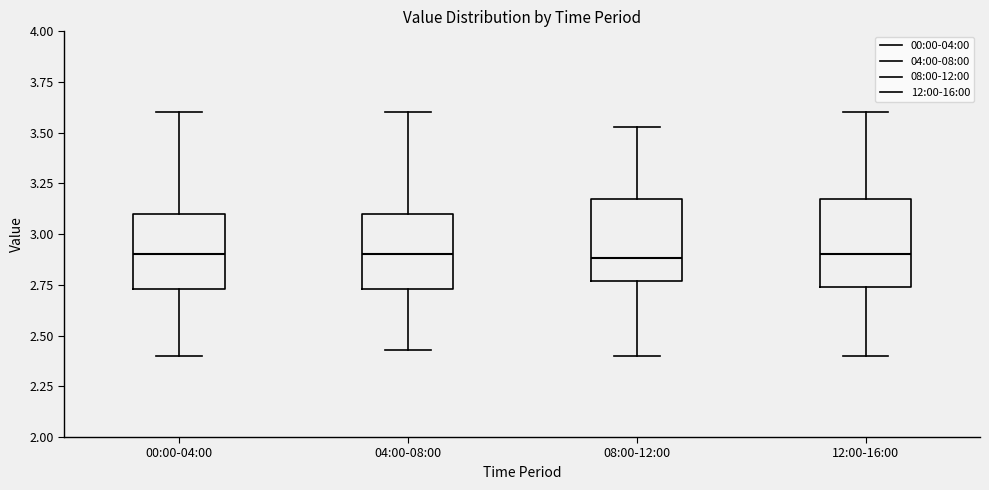

Where does the upper whisker of the box for 08:00-12:00 end on the y-axis? The values are not printed on the chart, so give them approximately, as read against the axis.

3.55